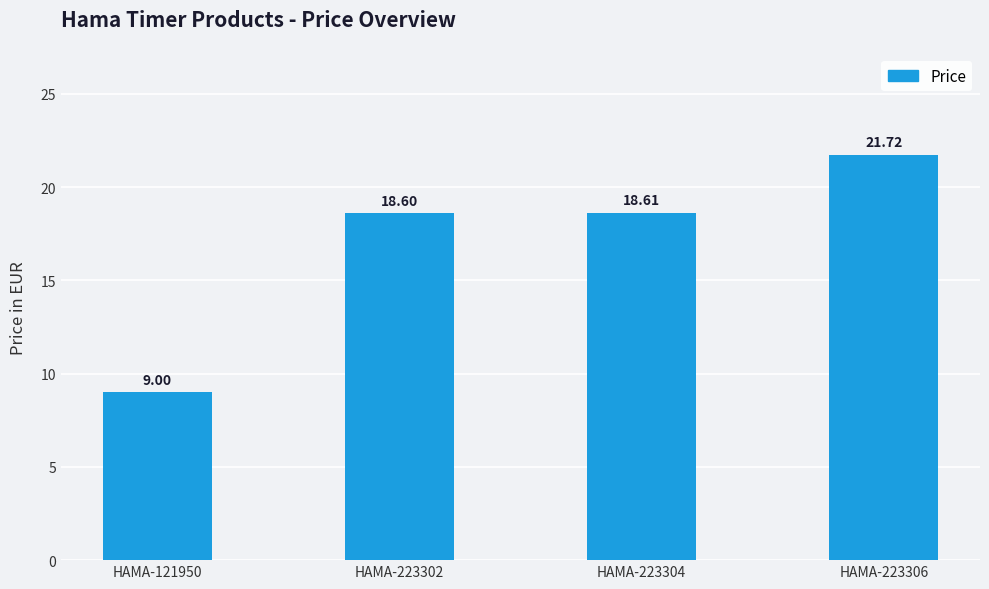

What is the change in value from HAMA-223304 to HAMA-223306?

+3.1